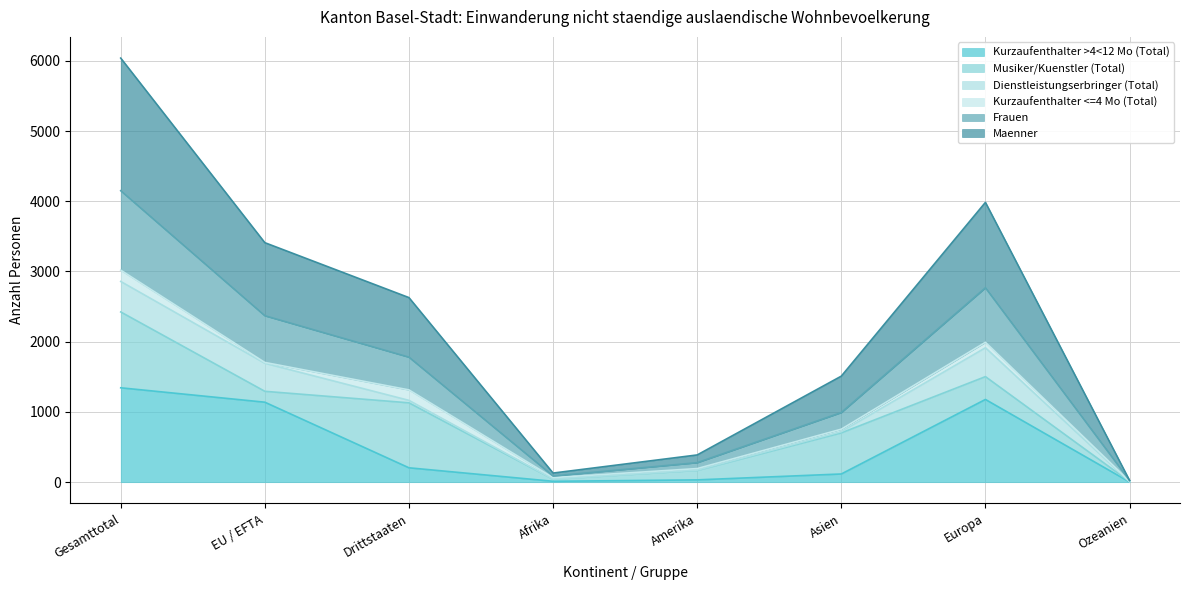

True or false: Frauen has a value of 2370 at EU / EFTA.

True